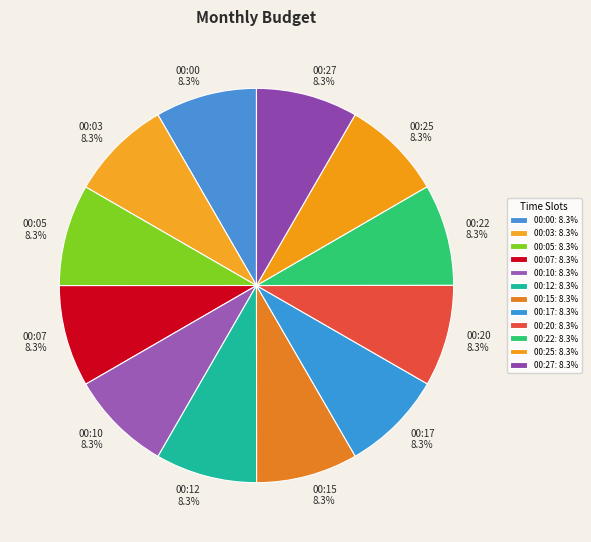

Approximately how many times larger is the value at 00:22 compared to 00:03?

1.0